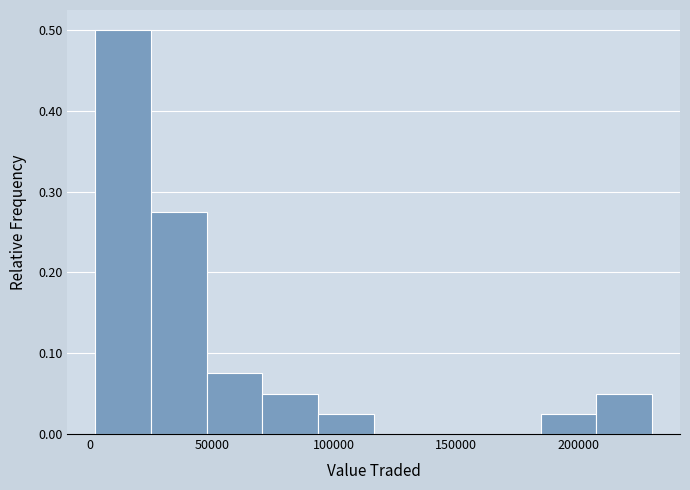

What is the height of the bar covering 205000 to 230000 on the x-axis? Neither the bar edges nor the heights are printed on the chart, so give them approximately, as read against the axes.

0.05